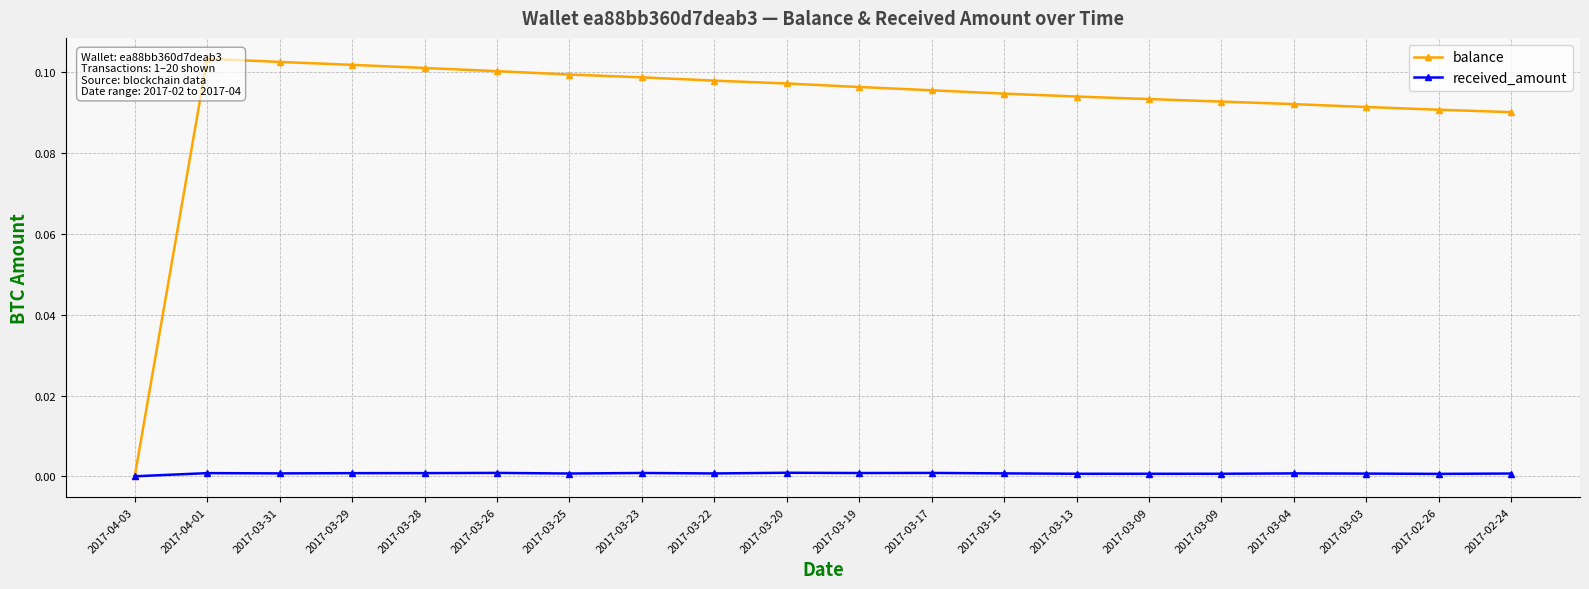

True or false: received_amount and balance cross at least once.

False